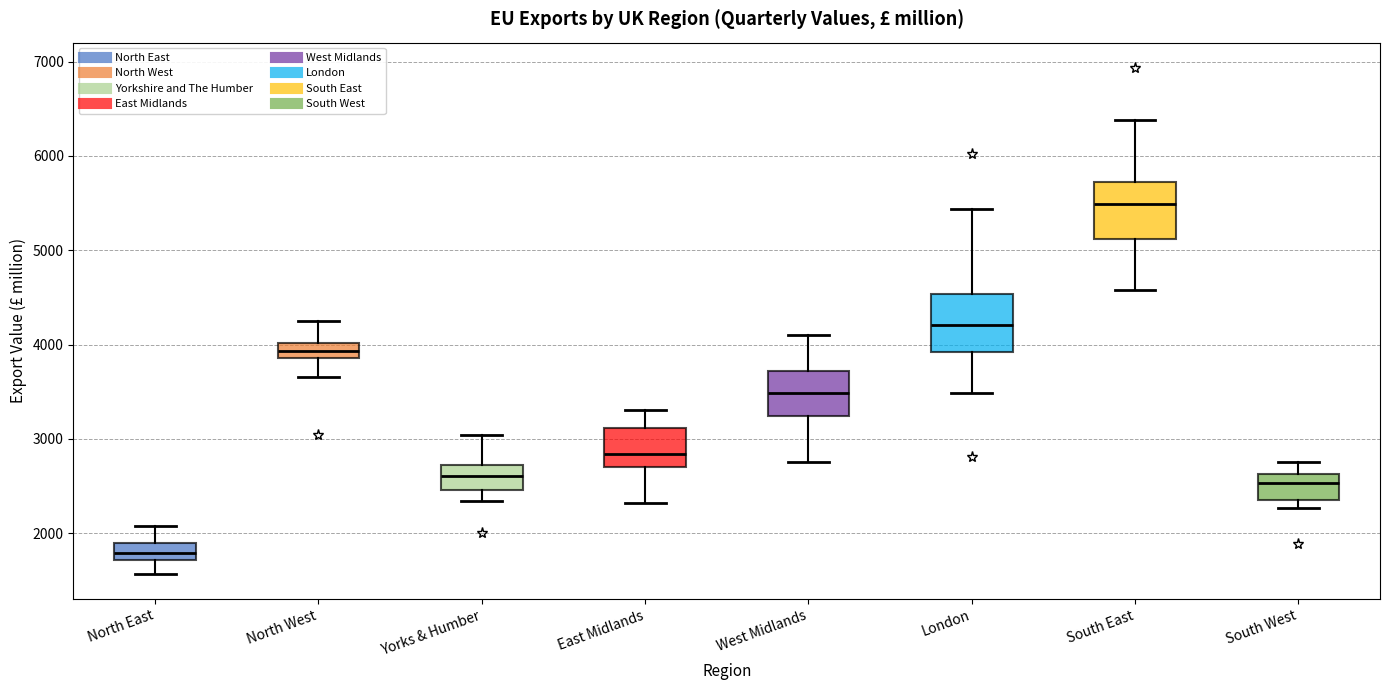

Reading left to right, transcribe this box plot: for each box, give where its median line is, the range the box spans, and where its two whiskers end, as read against the y-axis. The values are not printed on the chart, so give them approximately, as read against the axis.

North East: median 1800, box 1700 to 1900, whiskers 1600 to 2100
North West: median 3900 (inside the box), box 3900 to 4000, whiskers 3700 to 4300
Yorks & Humber: median 2600, box 2500 to 2700, whiskers 2300 to 3000
East Midlands: median 2800, box 2700 to 3100, whiskers 2300 to 3300
West Midlands: median 3500, box 3200 to 3700, whiskers 2700 to 4100
London: median 4200, box 3900 to 4500, whiskers 3500 to 5400
South East: median 5500, box 5100 to 5700, whiskers 4600 to 6400
South West: median 2500, box 2300 to 2600, whiskers 2300 (just below the box's lower edge) to 2800